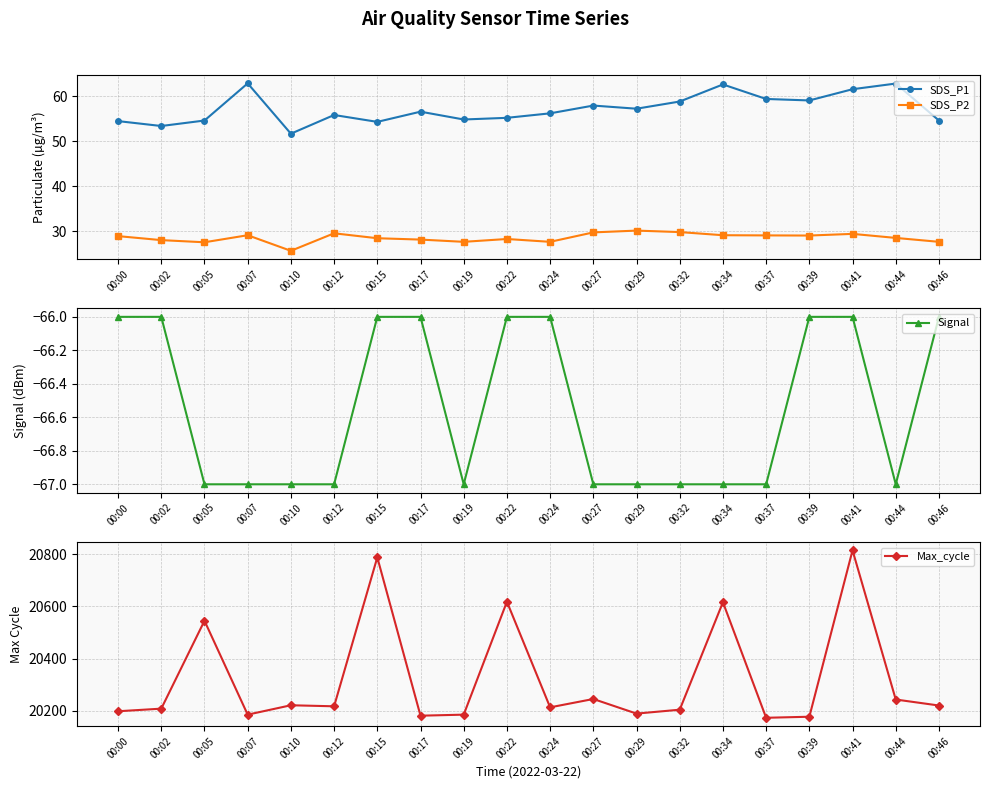

How many data points in SDS_P2 are less than 28?

6